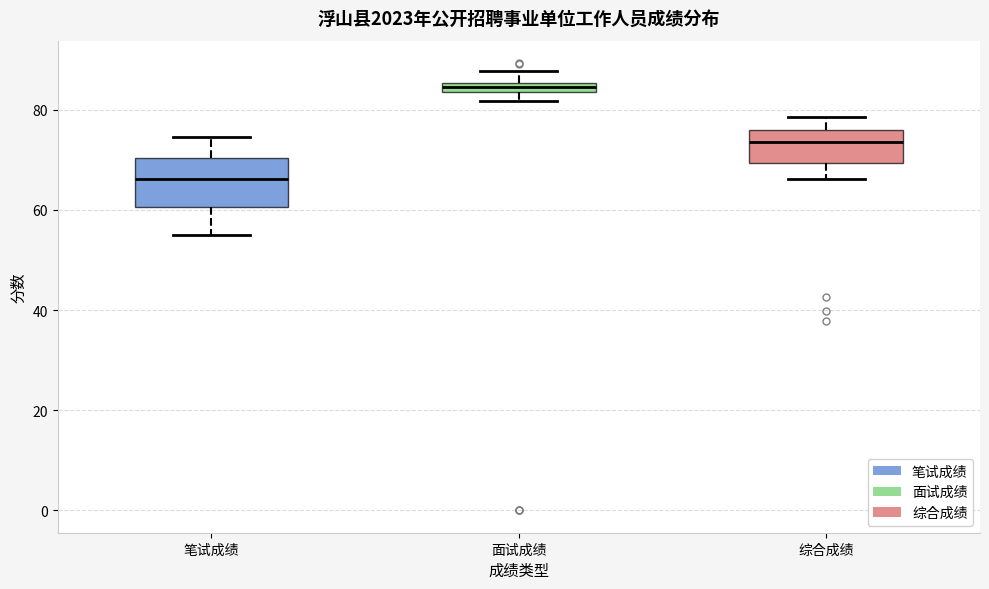

Which box's median line is the highest?

面试成绩